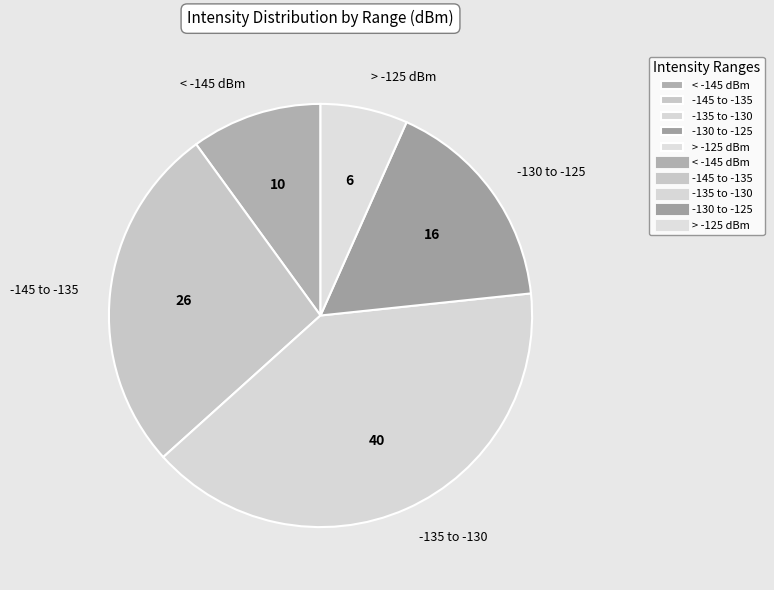

Does any single category account for the majority?

No